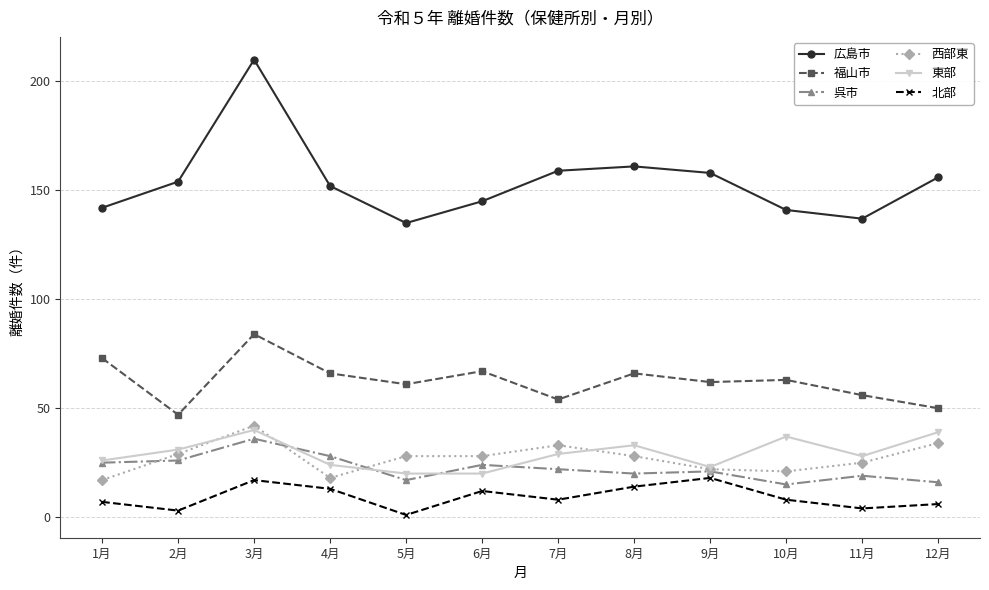

True or false: 福山市 and 広島市 intersect in this chart.

False